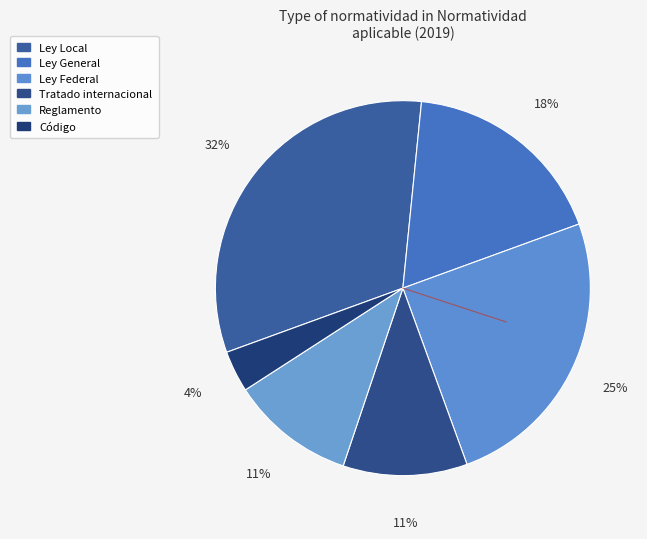

To the nearest percent, what portion does Tratado internacional represent?

11%